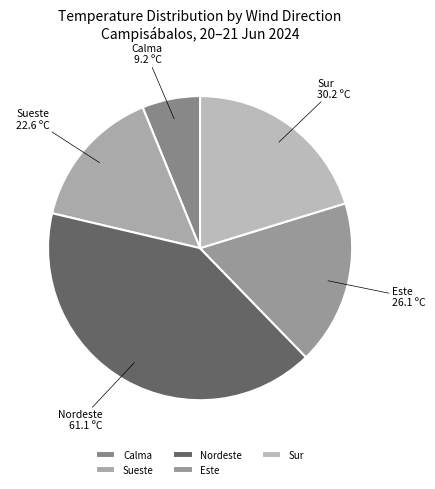

Combined, do Nordeste and Sur account for over 50%?

Yes